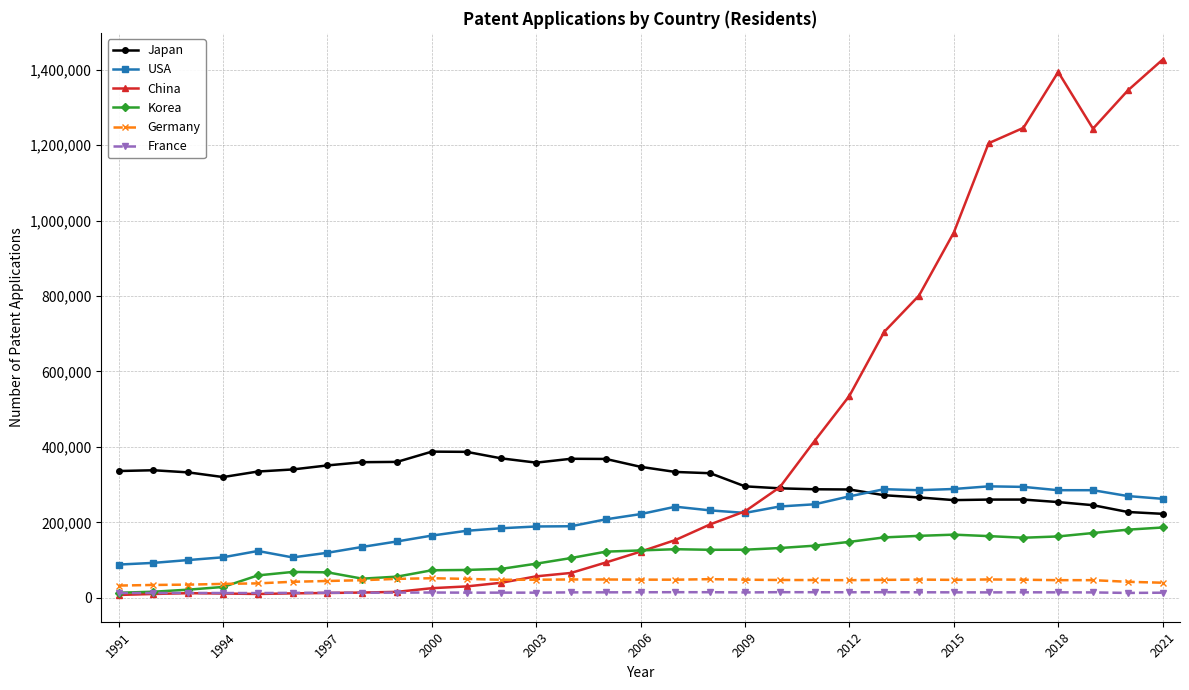

What is the value of the France point at the 15th from the left?

14327